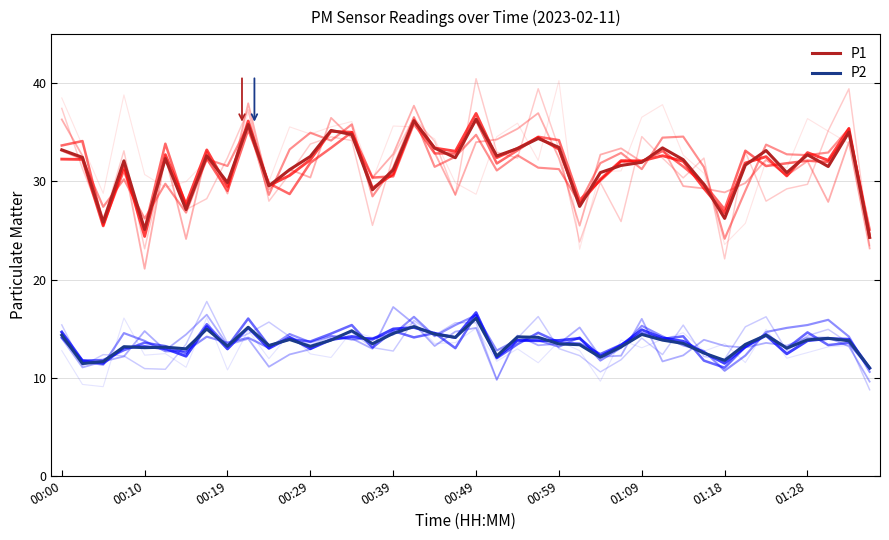

What is the value of the P2 point at the 7th from the left?

12.9